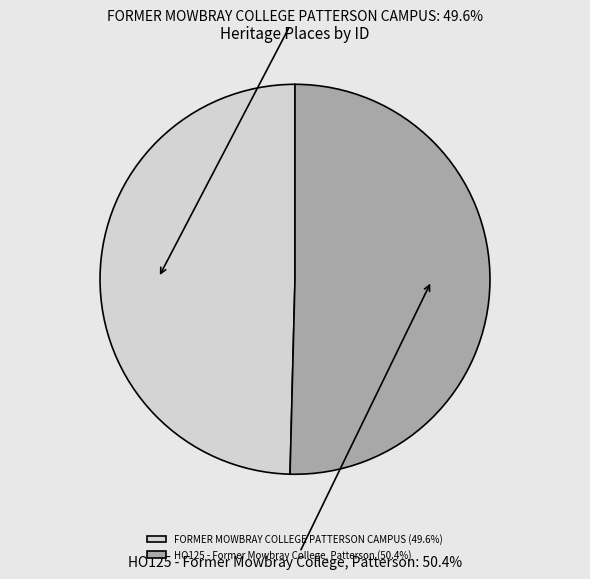

Is it true that FORMER MOWBRAY COLLEGE PATTERSON CAMPUS is 56% of the pie?

False